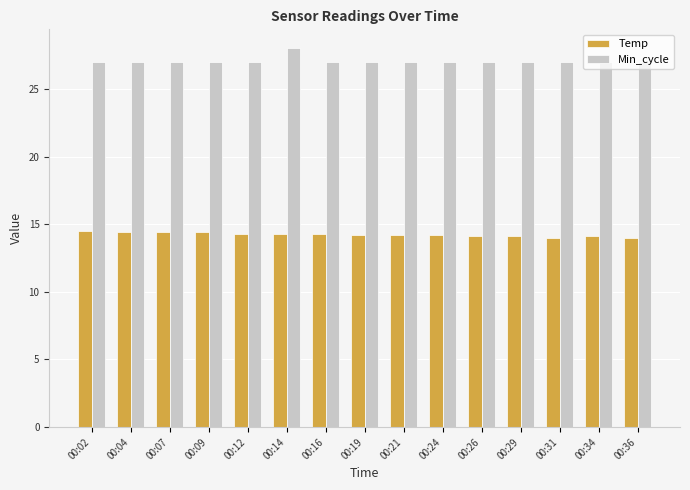

What is the difference between the maximum and minimum values in the Min_cycle series?

1.0